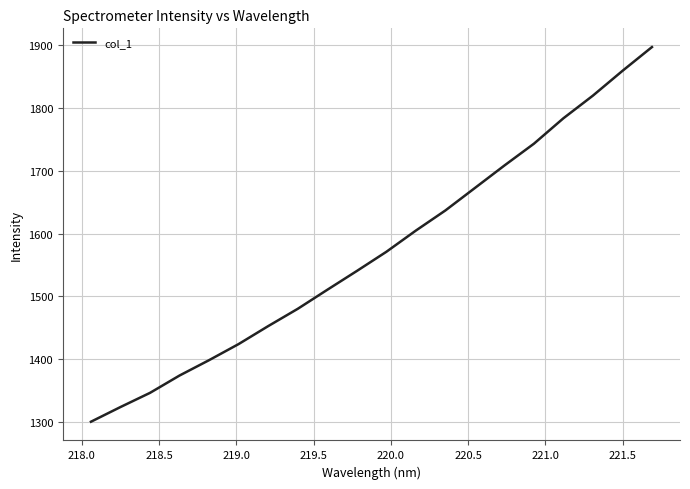

What is the greatest value displayed?

1896.8